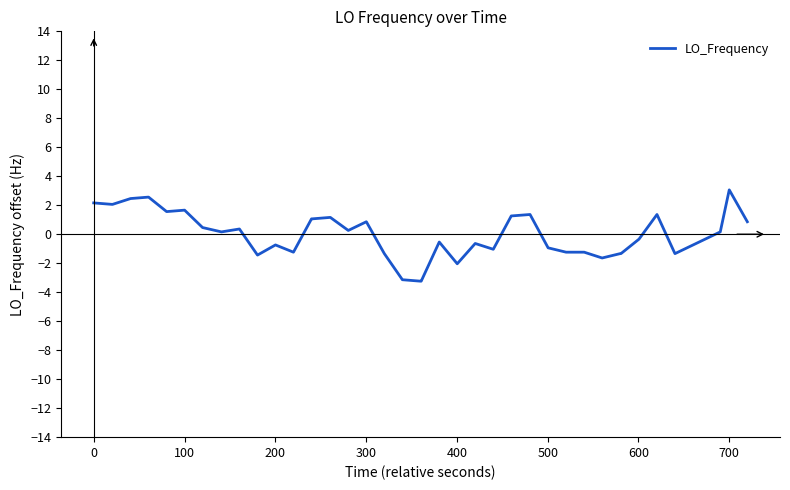

What is the minimum value shown in the chart?

-3.2